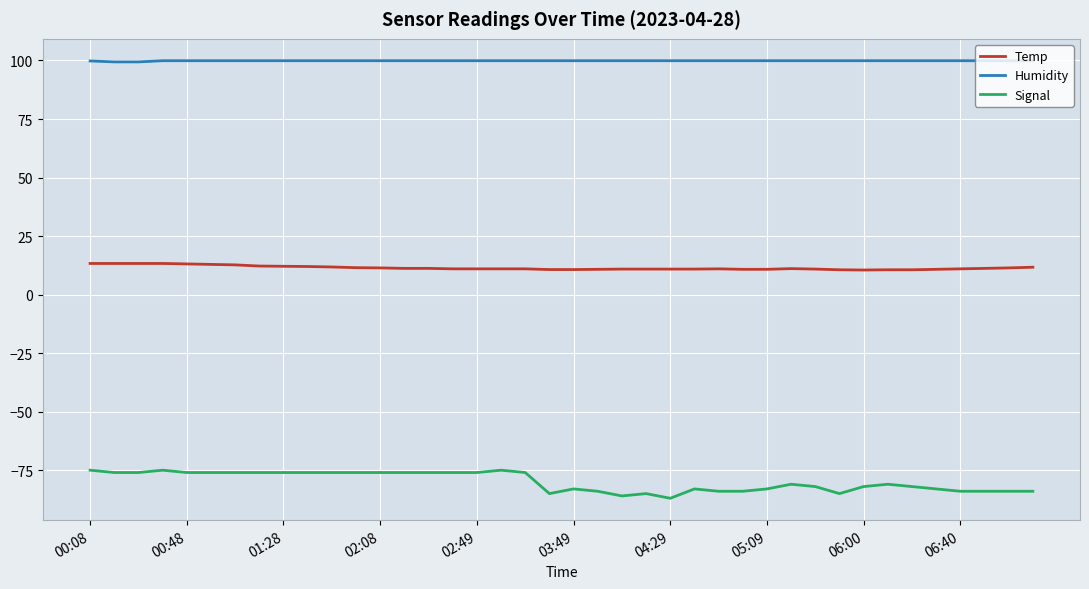

True or false: Temp and Humidity cross at least once.

False